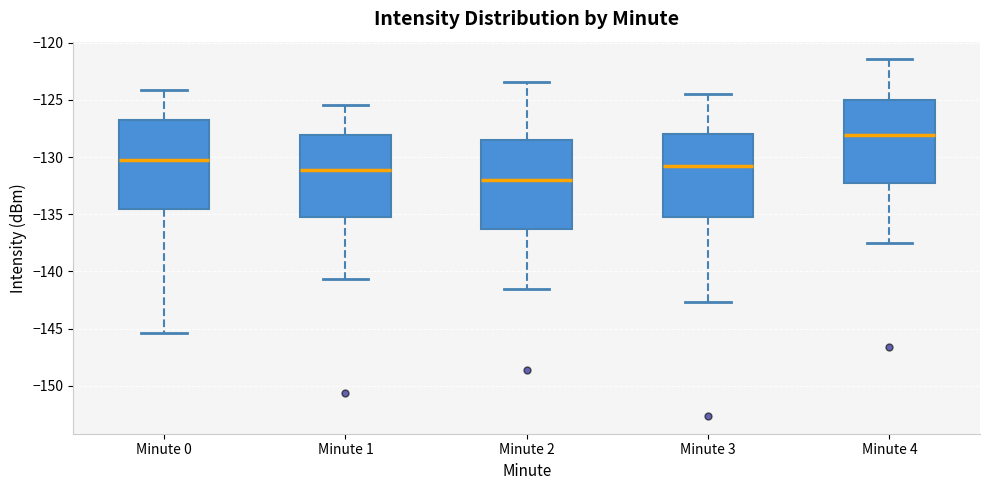

Reading left to right, transcribe this box plot: for each box, give where its median line is, the range the box spans, and where its two whiskers end, as read against the y-axis. The values are not printed on the chart, so give them approximately, as read against the axis.

Minute 0: median -130.0, box -134.5 to -126.5, whiskers -145.5 to -124.0
Minute 1: median -131.0, box -135.5 to -128.0, whiskers -140.5 to -125.5
Minute 2: median -132.0, box -136.5 to -128.5, whiskers -141.5 to -123.5
Minute 3: median -131.0, box -135.5 to -128.0, whiskers -142.5 to -124.5
Minute 4: median -128.0, box -132.5 to -125.0, whiskers -137.5 to -121.5